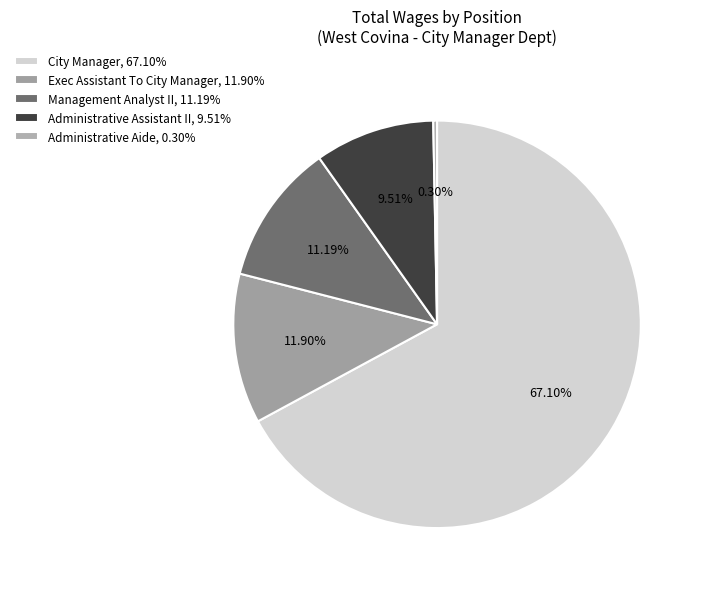

Rank the categories by value from lowest to highest.

Administrative Aide, Administrative Assistant II, Management Analyst II, Exec Assistant To City Manager, City Manager